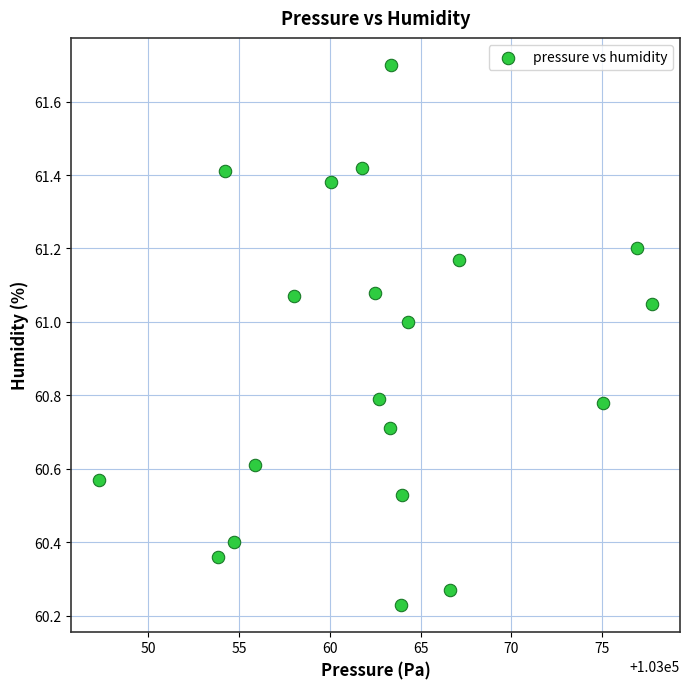

What is the range of Y values (max minus min)?

1.5